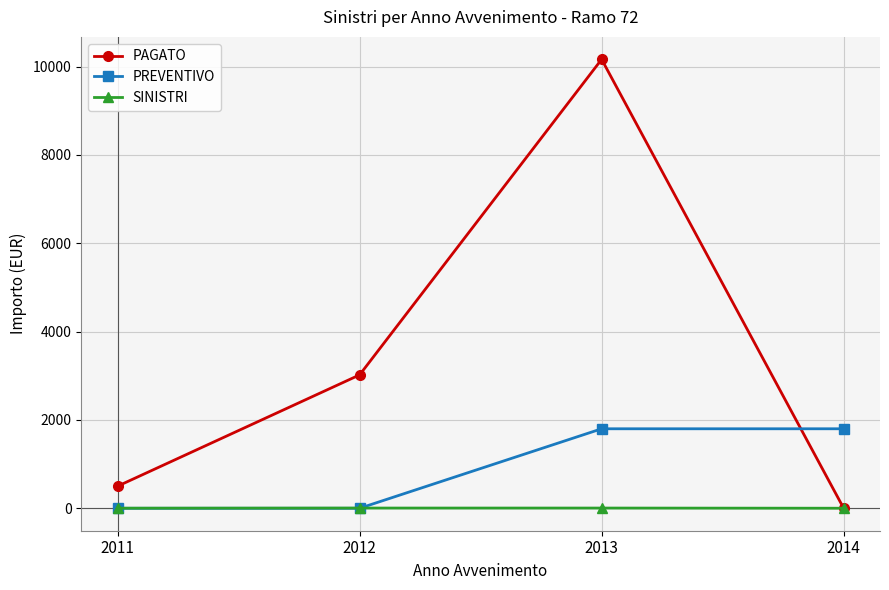

Rank the series by their average value, from highest to lowest.

PAGATO, PREVENTIVO, SINISTRI